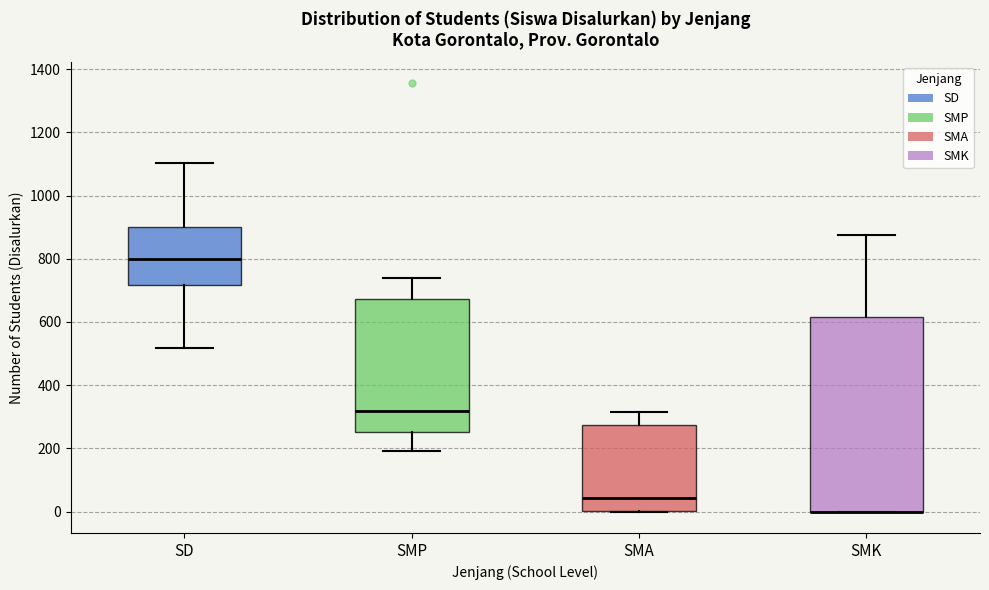

Reading left to right, read every box against the y-axis: the position of its median line, the range the box covers, and the ends of its whiskers. The values are not printed on the chart, so give them approximately, as read against the axis.

SD: median 800, box 720 to 900, whiskers 520 to 1100
SMP: median 320, box 260 to 680, whiskers 200 to 740
SMA: median 40, box 0 to 280, whiskers 0 to 320
SMK: median 0 (drawn on the box's lower edge), box 0 to 620, whiskers 0 to 880